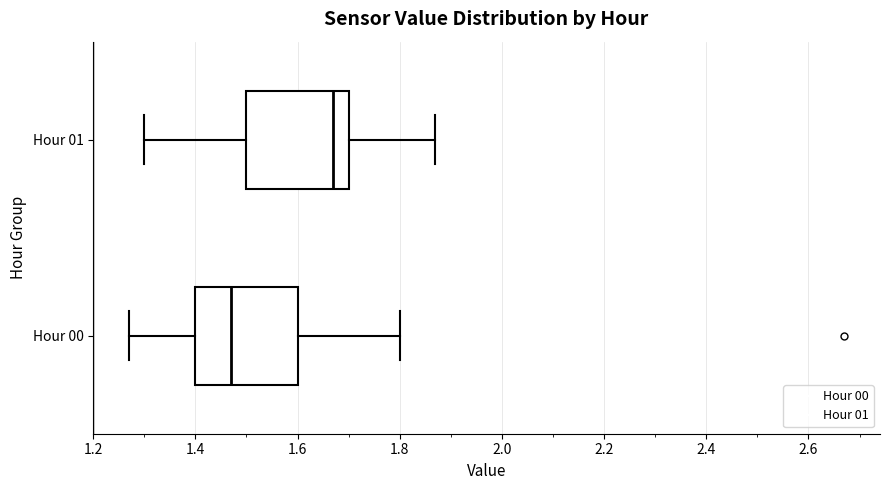

Where does the right whisker of the box for Hour 01 end on the x-axis? The values are not printed on the chart, so give them approximately, as read against the axis.

1.88